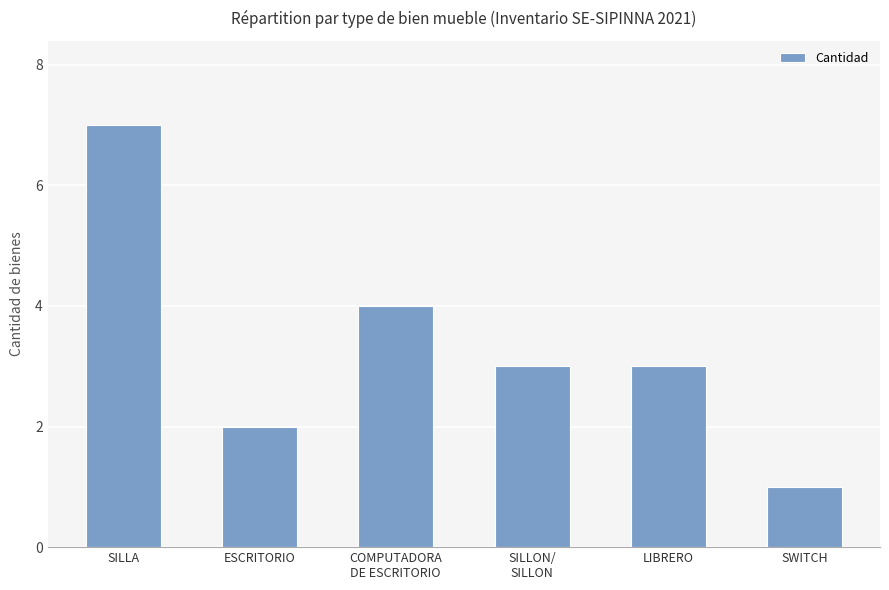

Is it true that the value at SILLA is 4?

False